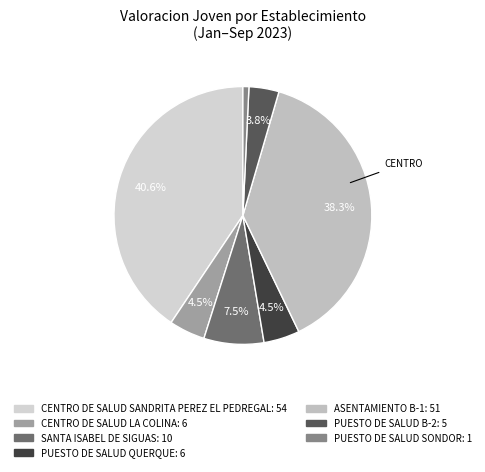

Does CENTRO DE SALUD SANDRITA PEREZ EL PEDREGAL account for over 50% of the chart?

No